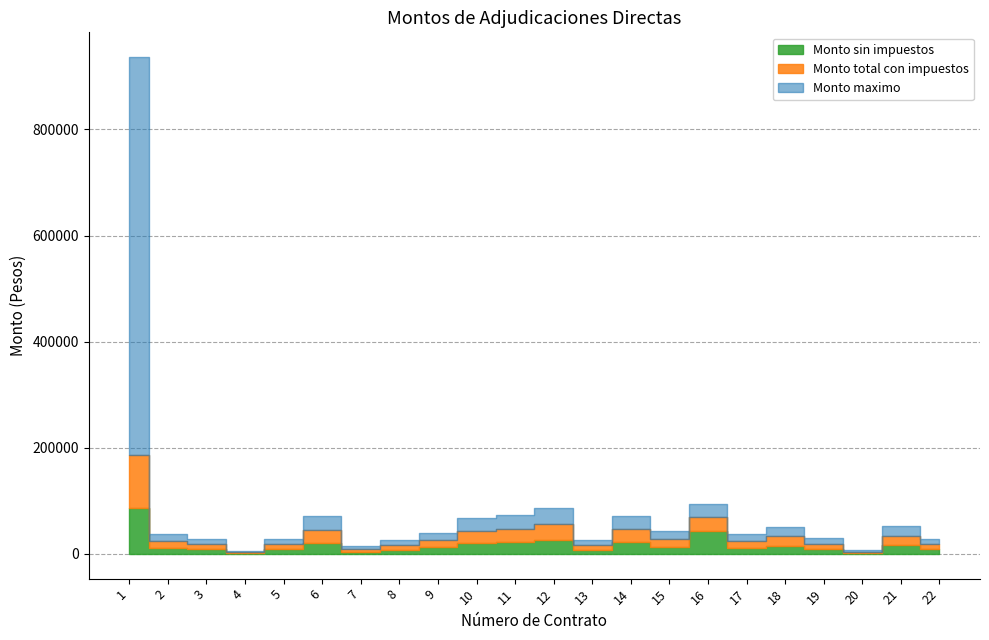

Where does the Monto maximo series first go above 13880?

1